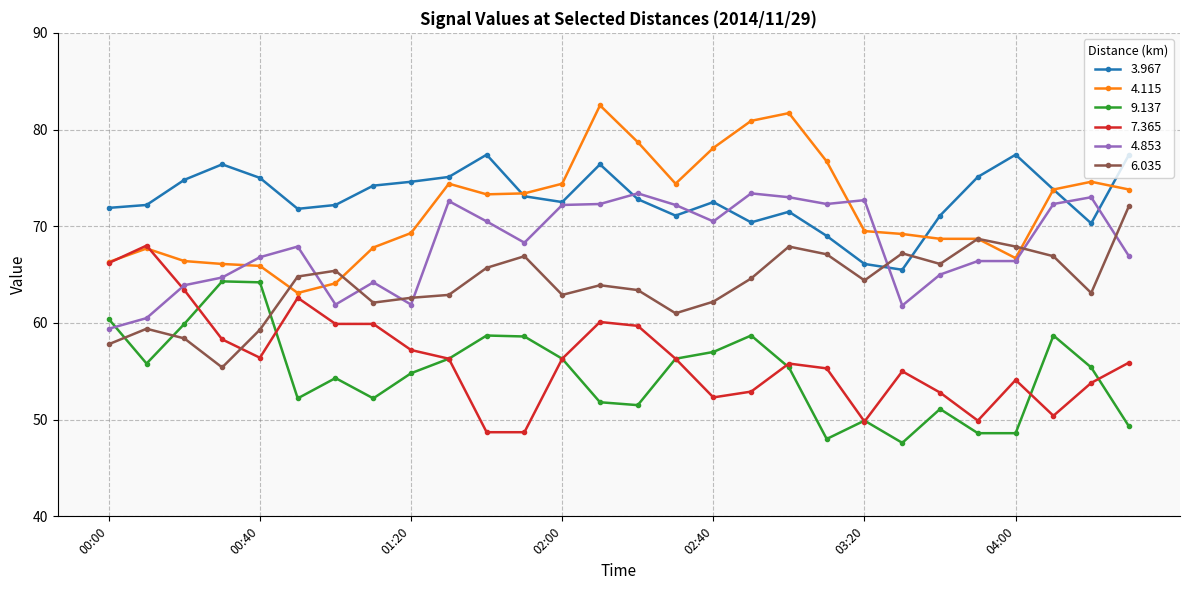

What is the value of the 9.137 point at the 21st from the left?

49.9